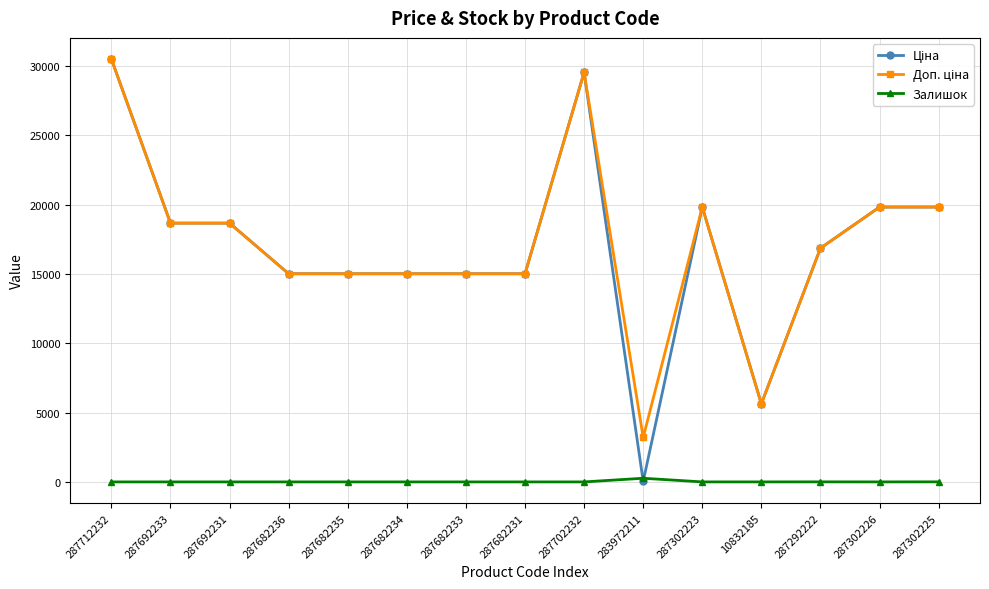

What is the total value across all series at 287682233?

30038.4